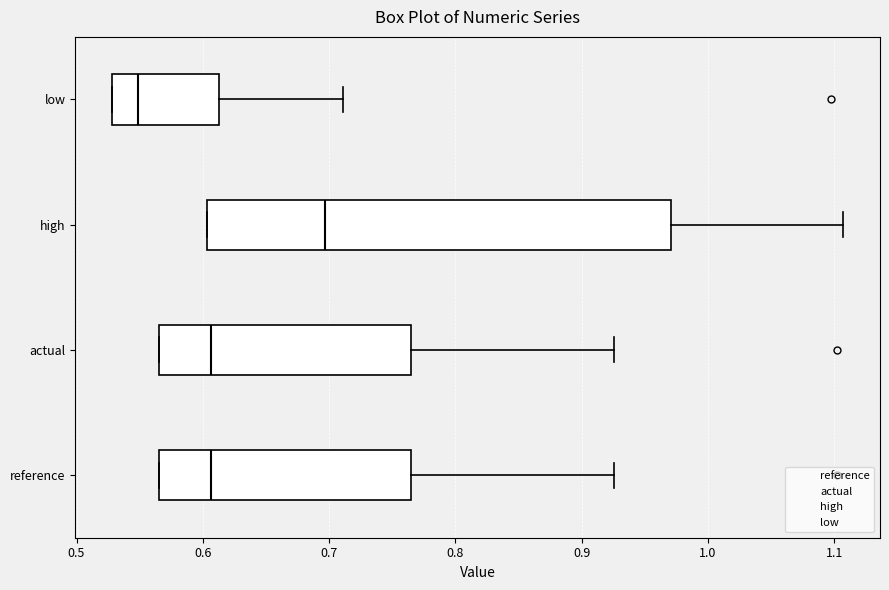

Which box's median line is the furthest to the right?

high